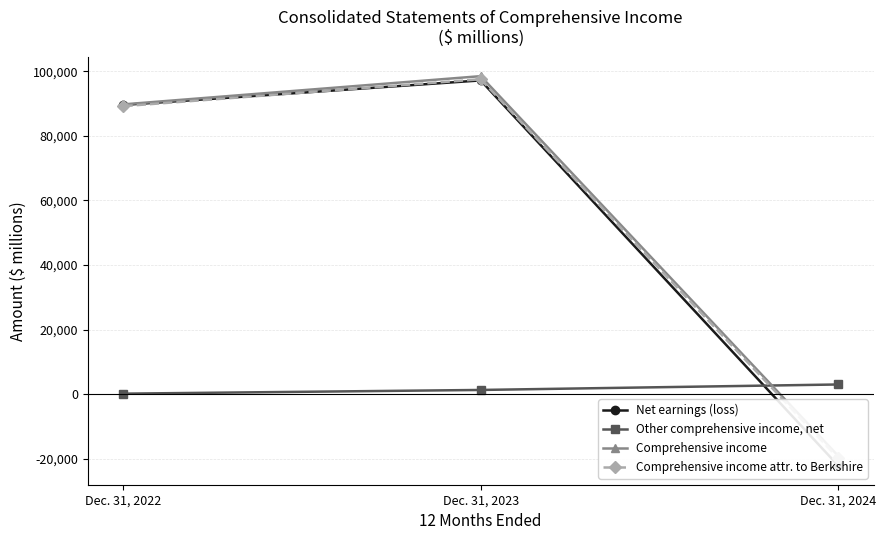

Which series has the largest total across all categories?

Comprehensive income